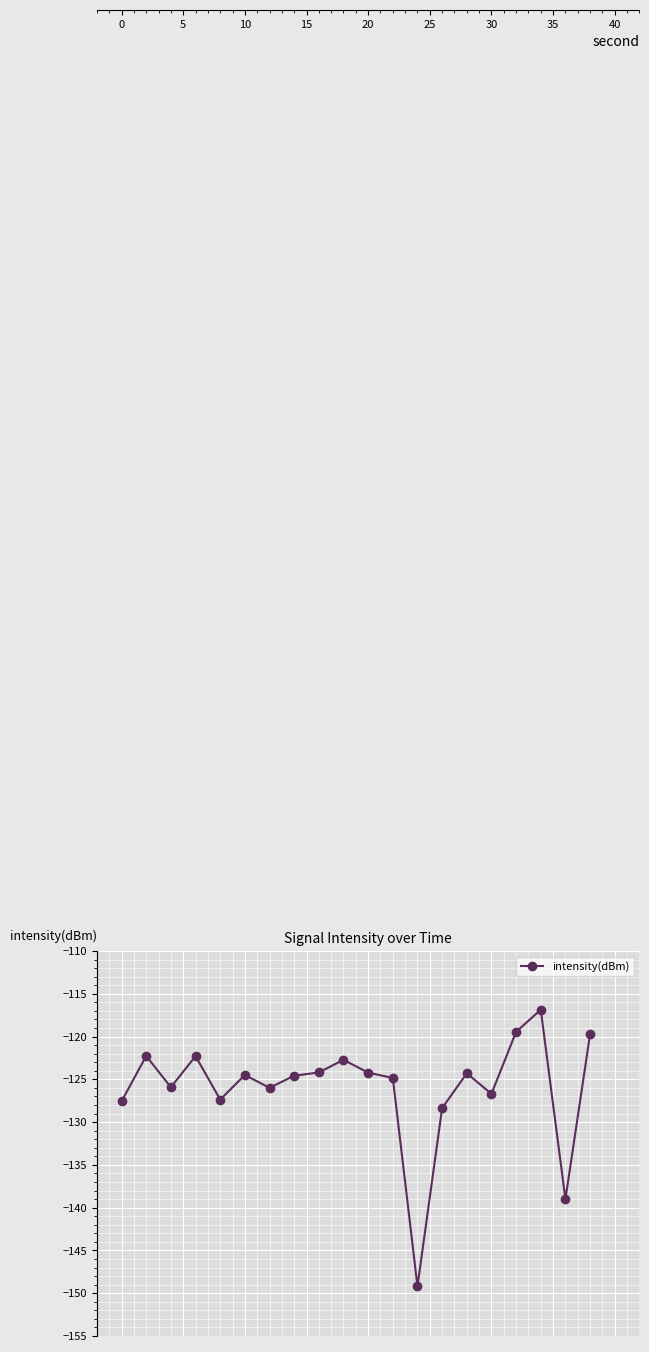

What is the maximum value shown in the chart?

-116.9